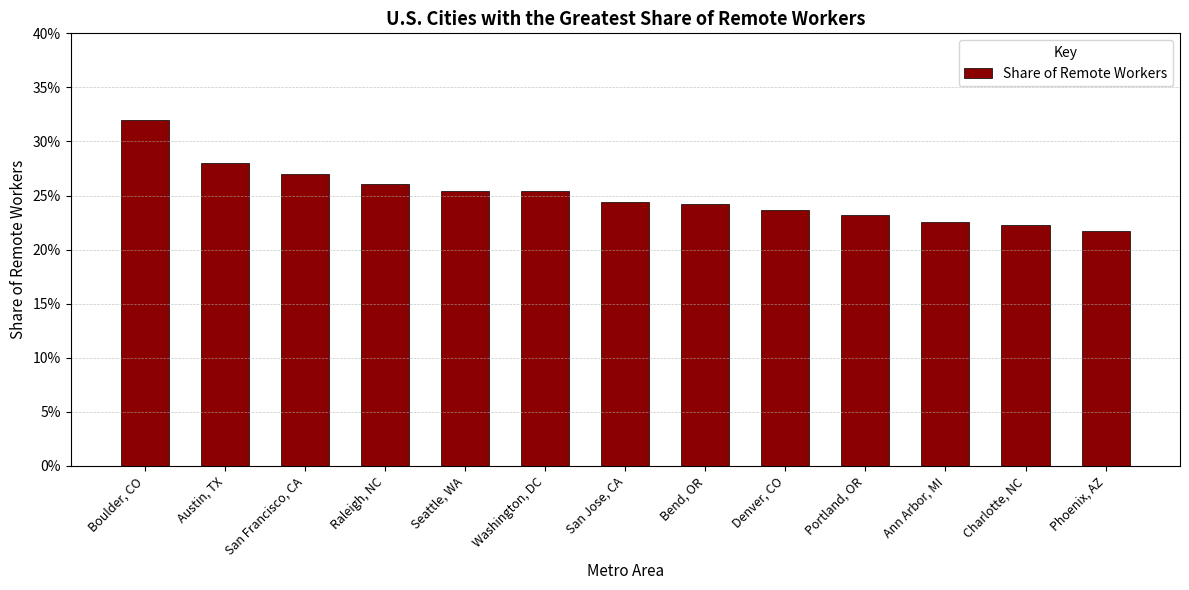

The value at Austin, TX is 0.3. True or false?

True